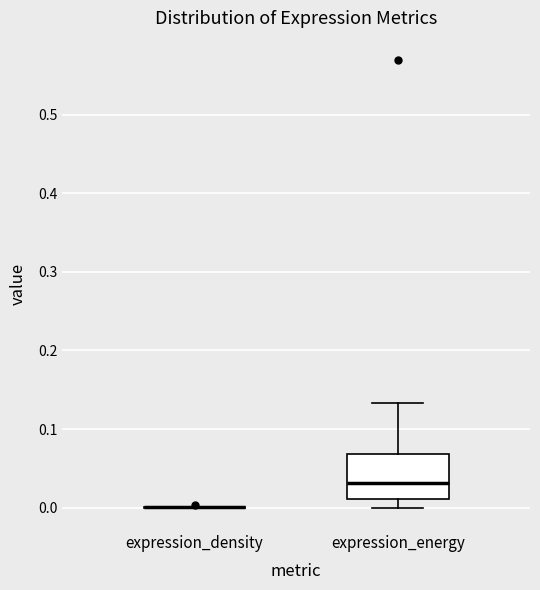

Reading left to right, transcribe this box plot: for each box, give where its median line is, the range the box spans, and where its two whiskers end, as read against the y-axis. The values are not printed on the chart, so give them approximately, as read against the axis.

expression_density: box collapsed to a line at 0.00, whiskers 0.00 to 0.00
expression_energy: median 0.03, box 0.01 to 0.07, whiskers 0.00 to 0.13